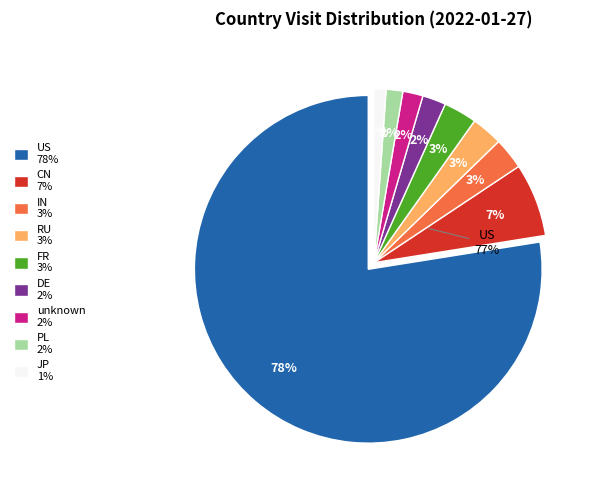

True or false: unknown accounts for 2% of the total.

True